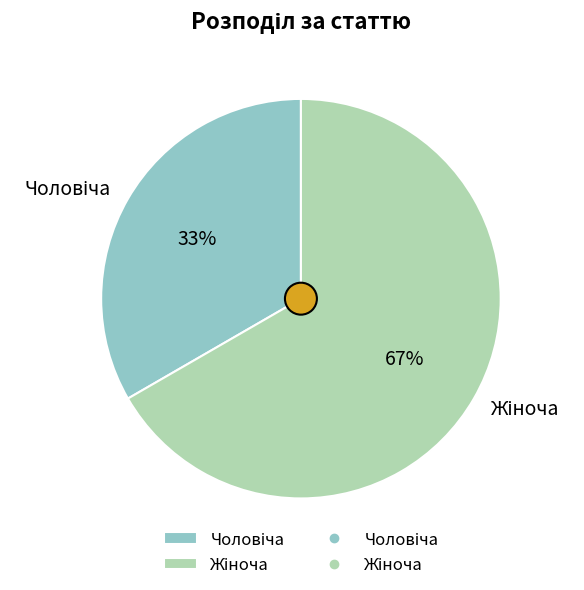

Is there any slice that represents more than half of the pie?

Yes